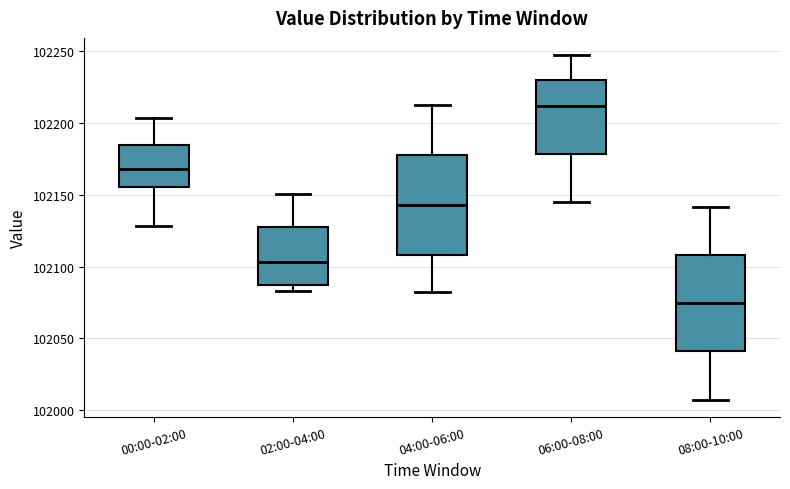

Which box has the highest median line?

06:00-08:00